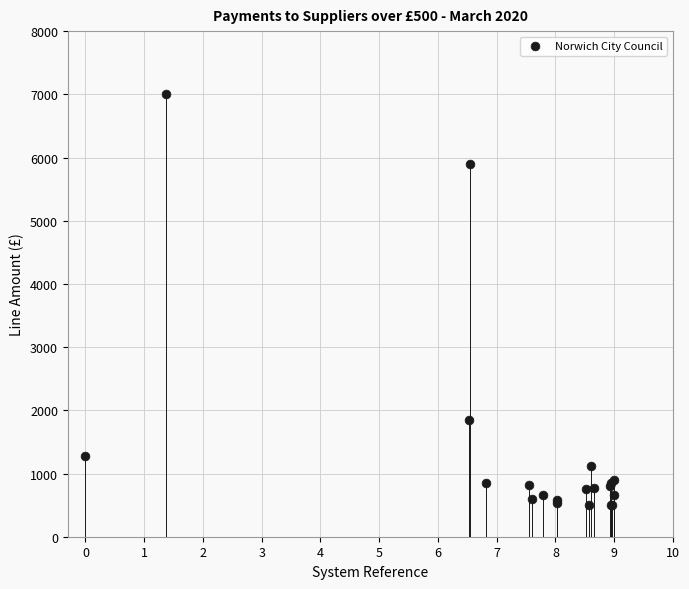

What Y value in the scatter plot is closest to 3752?

1850